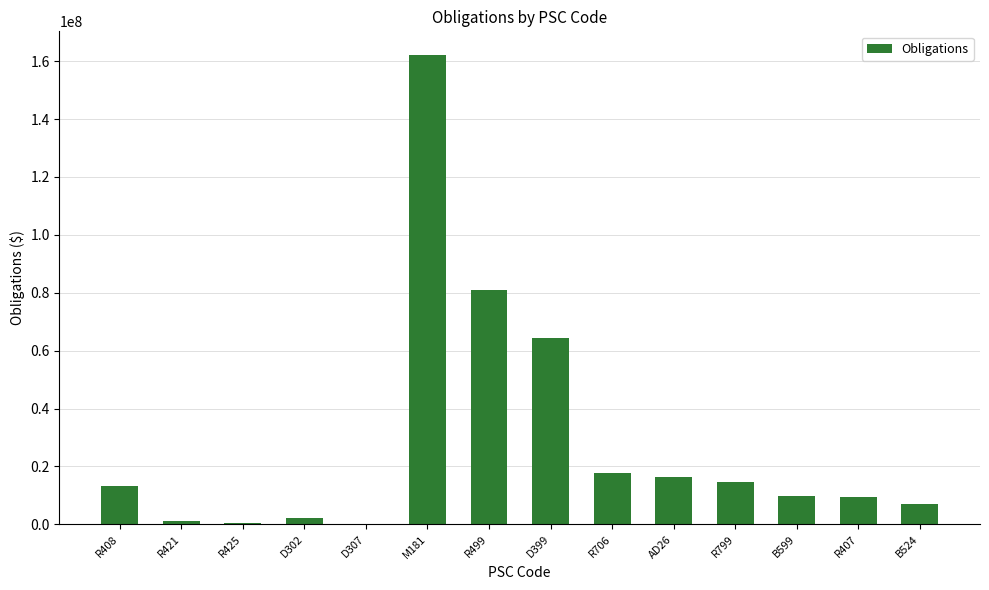

How many series are shown in this chart?

1